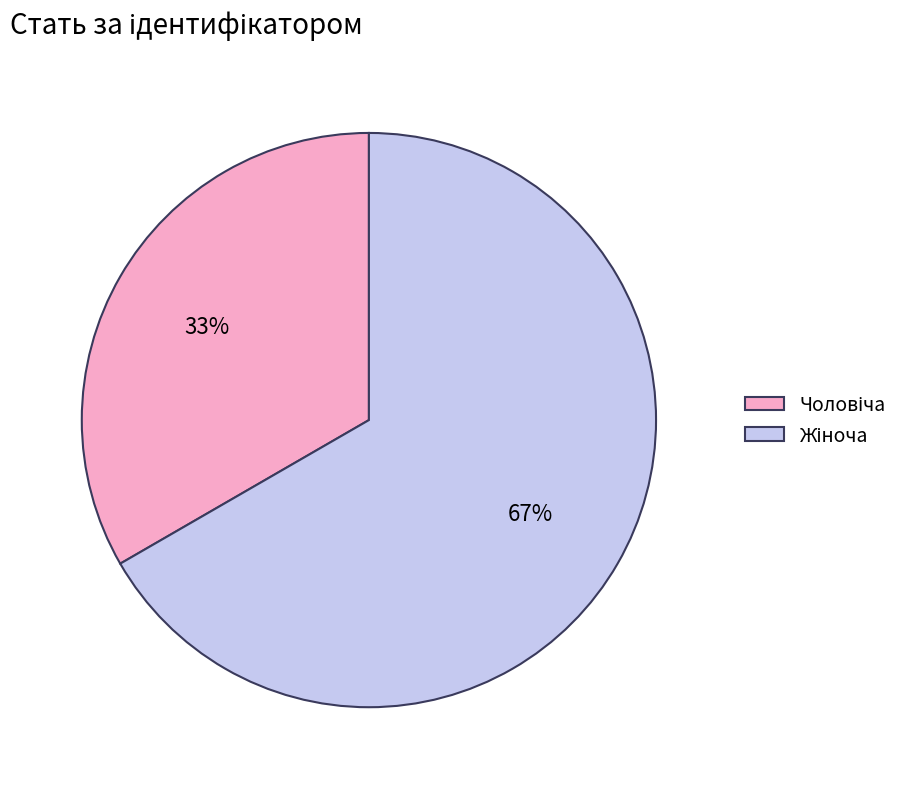

To the nearest percent, what is the average slice percentage?

50%